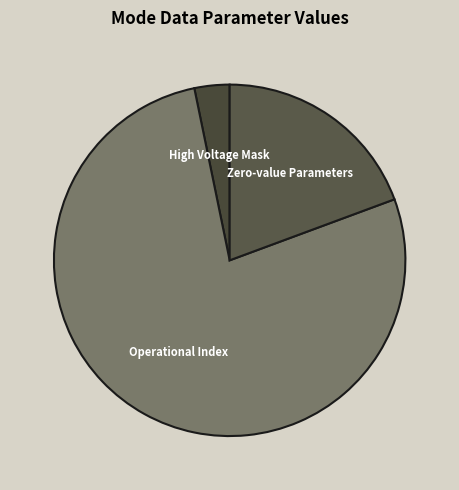

Between Zero-value Parameters and Operational Index, which is larger?

Operational Index